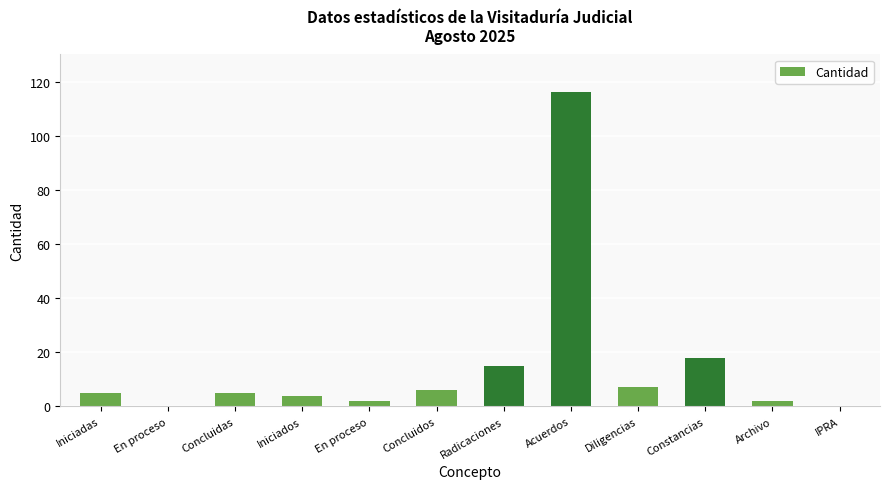

How many series are shown in this chart?

1